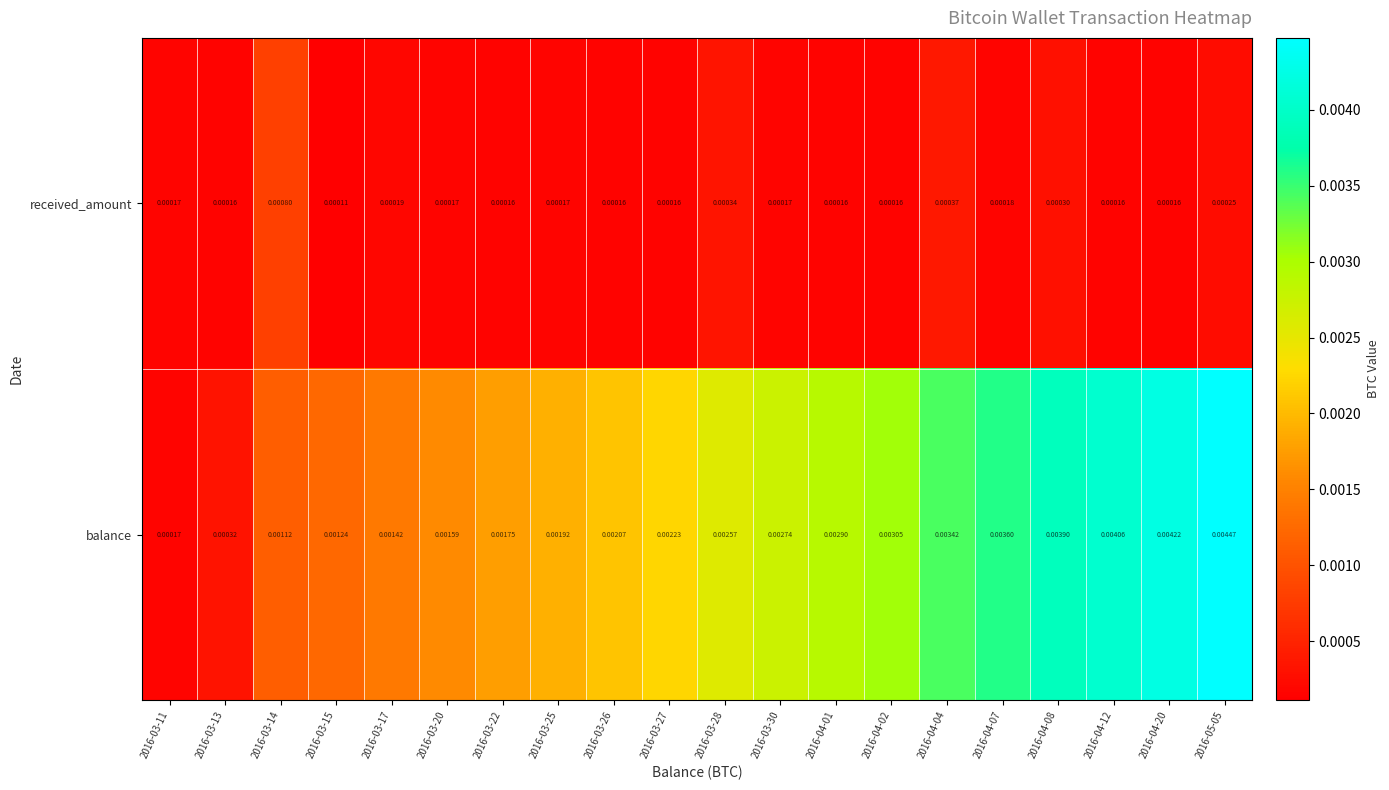

Which series has the largest range (max minus min)?

balance